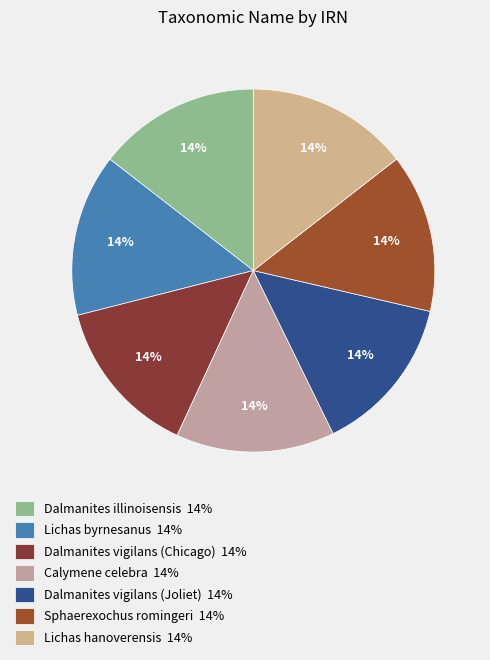

Does Dalmanites vigilans (Joliet) account for over 50% of the chart?

No